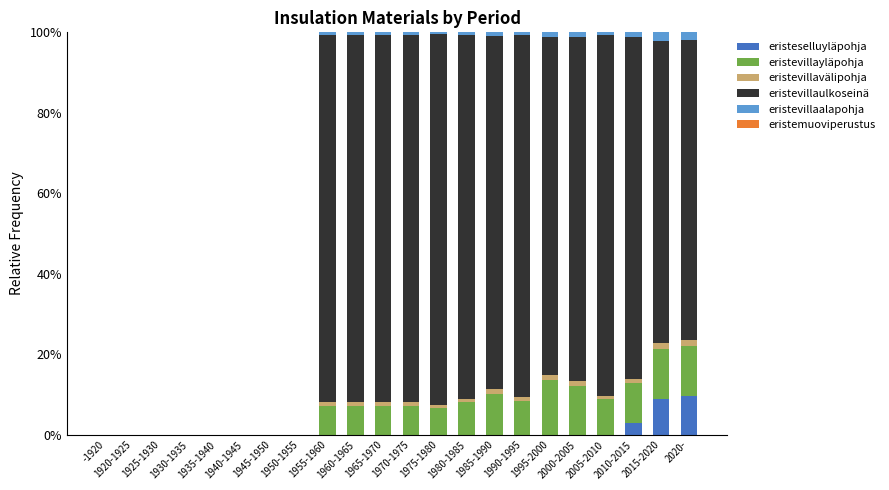

How many data points does each series have?

22